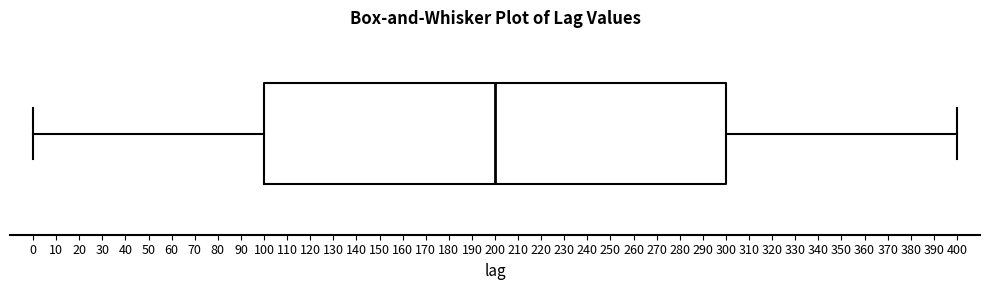

Read this box plot against the x-axis: the position of the median line, the range covered by the box, and the ends of both whiskers. The values are not printed on the chart, so give them approximately, as read against the axis.

median 200, box 100 to 300, whiskers 0 to 400